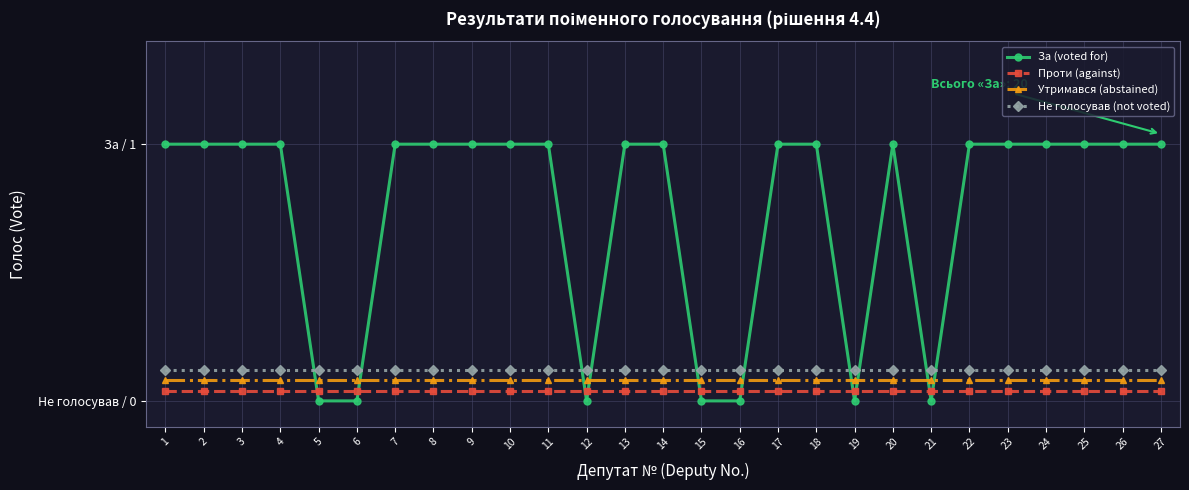

Which series changed the most between 3 and 6?

За (voted for)